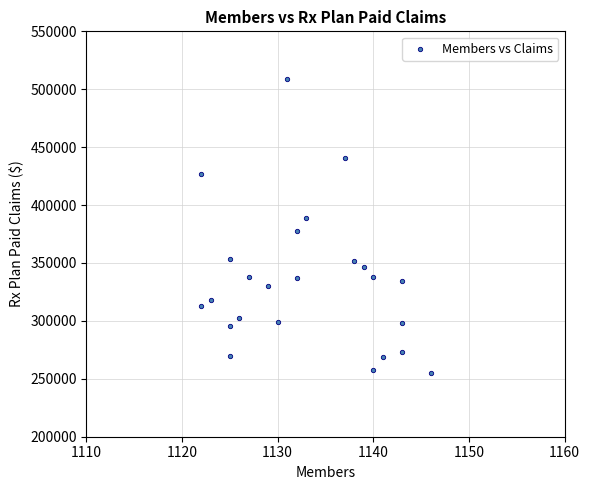

What is the range of X values (max minus min)?

24.0